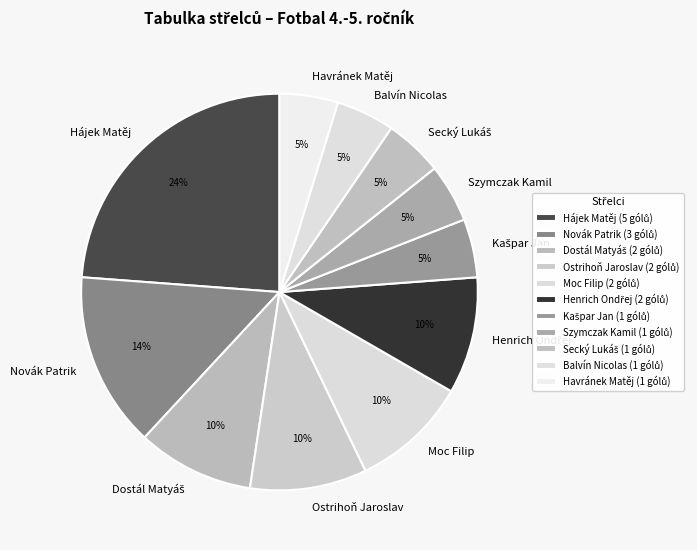

Combined, do Moc Filip and Hájek Matěj account for over 50%?

No